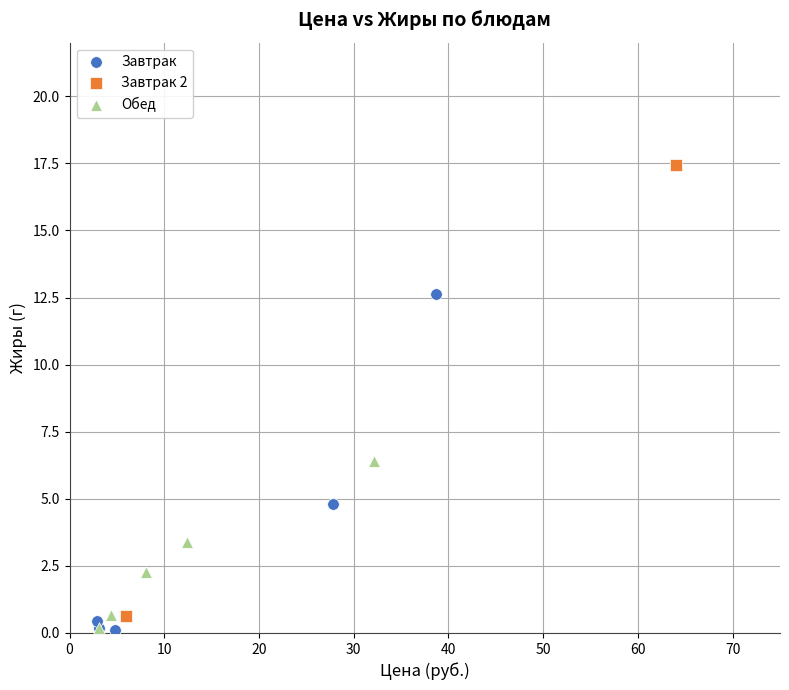

What are all the series names shown in the legend?

Завтрак, Завтрак 2, Обед